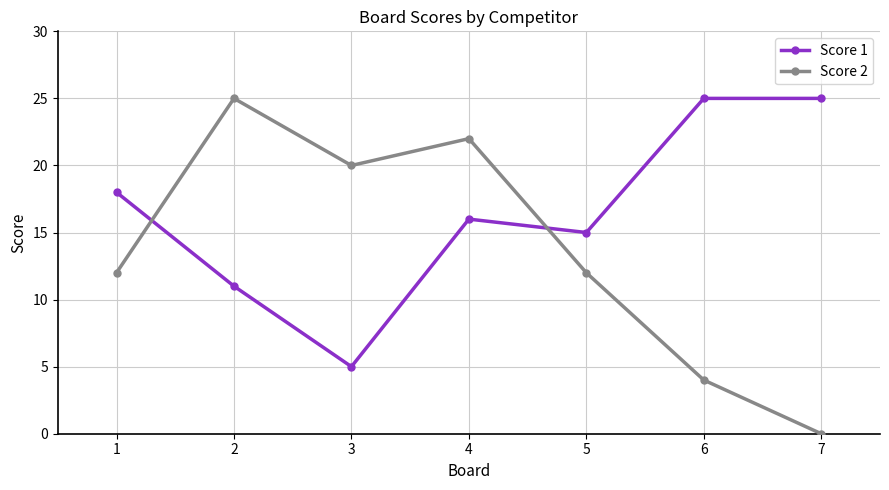

What is the value of the Score 2 point at the 6th from the left?

4